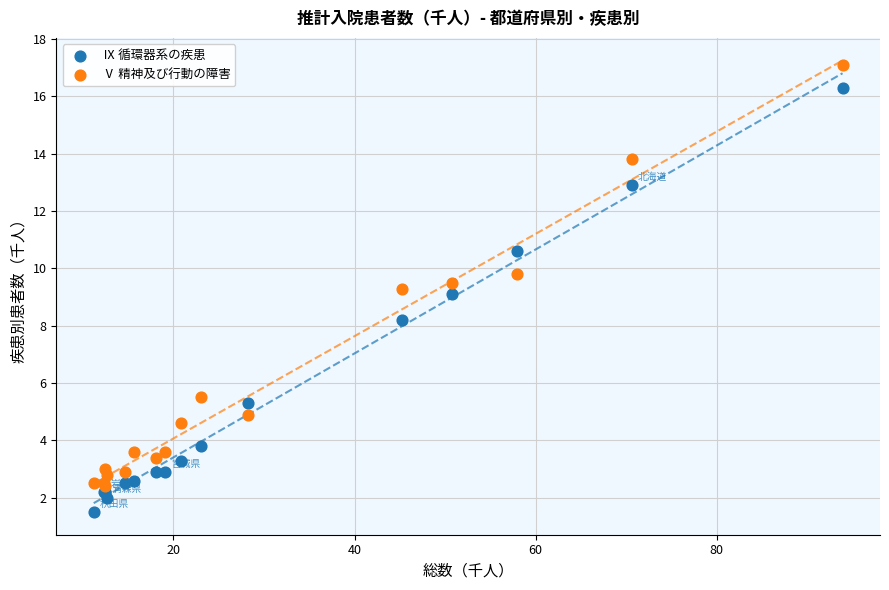

In the Ⅸ 循環器系の疾患 series, what Y value is closest to 8?

8.2